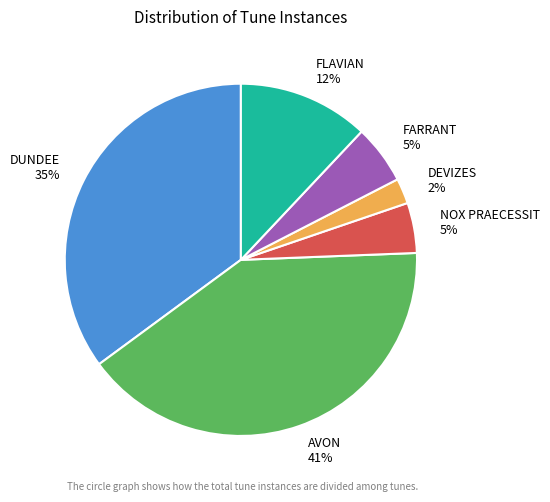

To the nearest percent, what percentage of the pie is DEVIZES?

2%